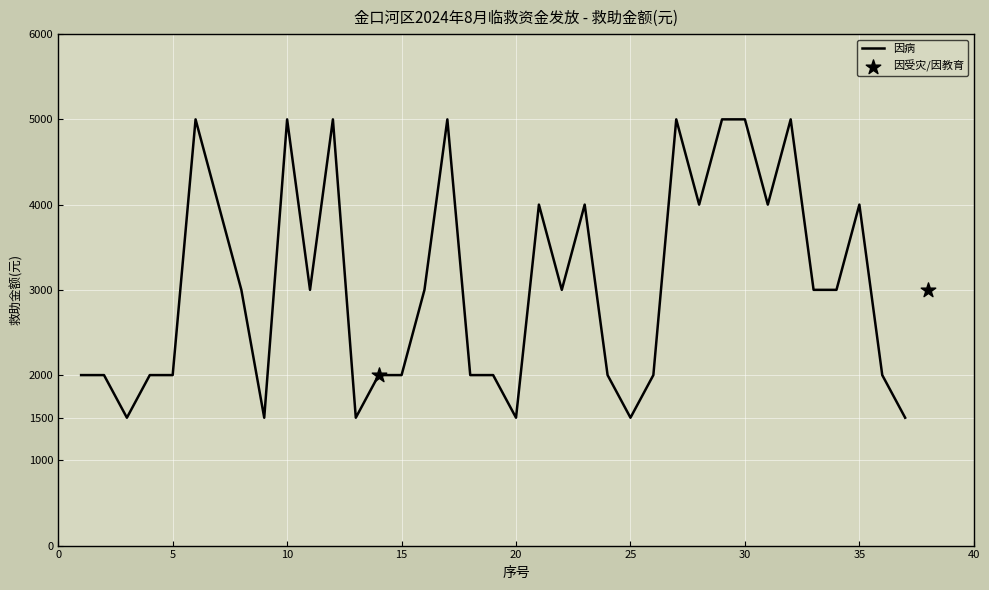

What is the minimum value for 因病?

1500